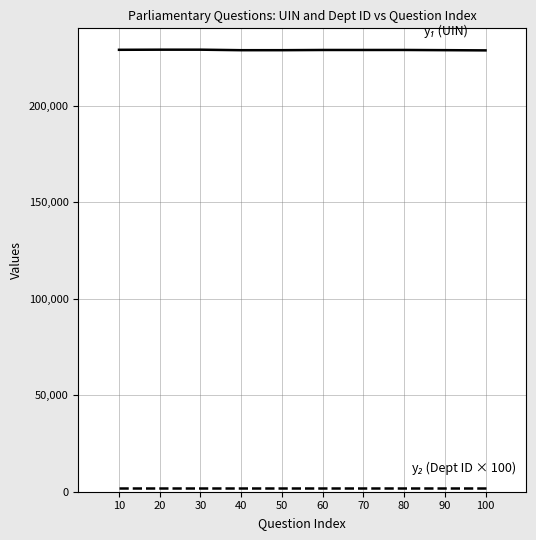

What is the greatest value displayed?

228947